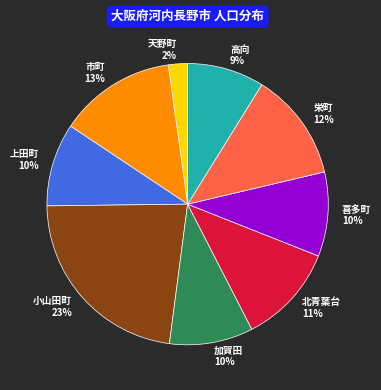

To the nearest percent, what is the difference between the 天野町 and 高向 slice percentages?

7%